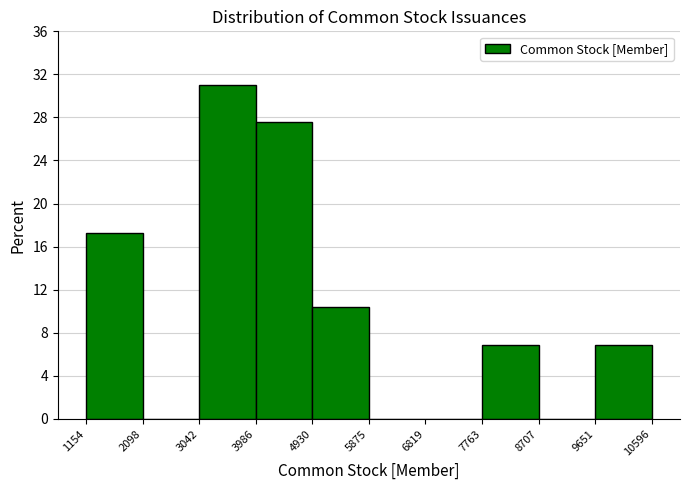

What is the height of the bar covering 7763 to 8707 on the x-axis? The values are not printed on the chart, so give them approximately, as read against the axis.

7.0